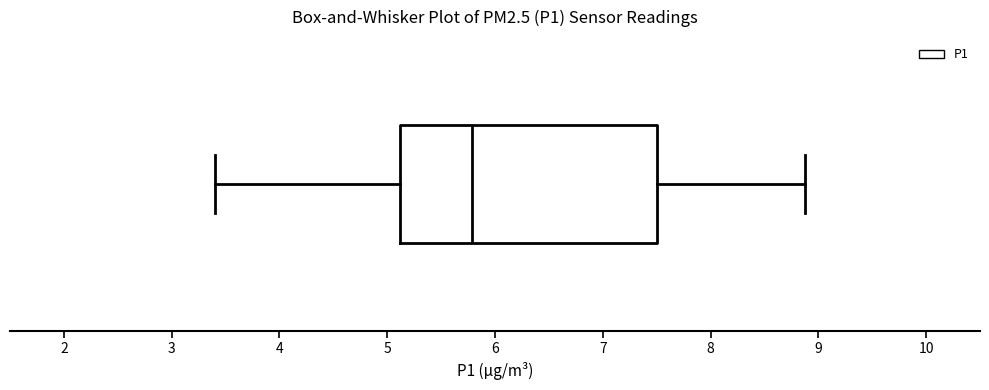

Read this box plot against the x-axis: the position of the median line, the range covered by the box, and the ends of both whiskers. The values are not printed on the chart, so give them approximately, as read against the axis.

median 5.8, box 5.1 to 7.5, whiskers 3.4 to 8.9